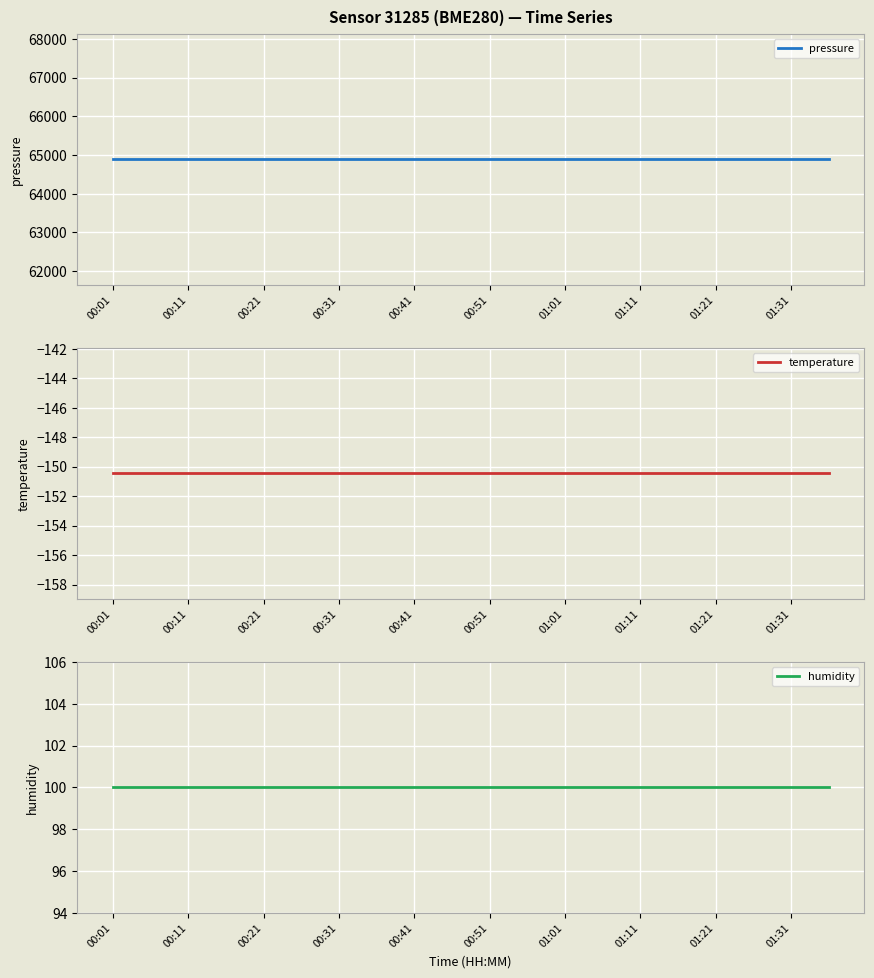

What is the sum of all humidity values?

2000.0